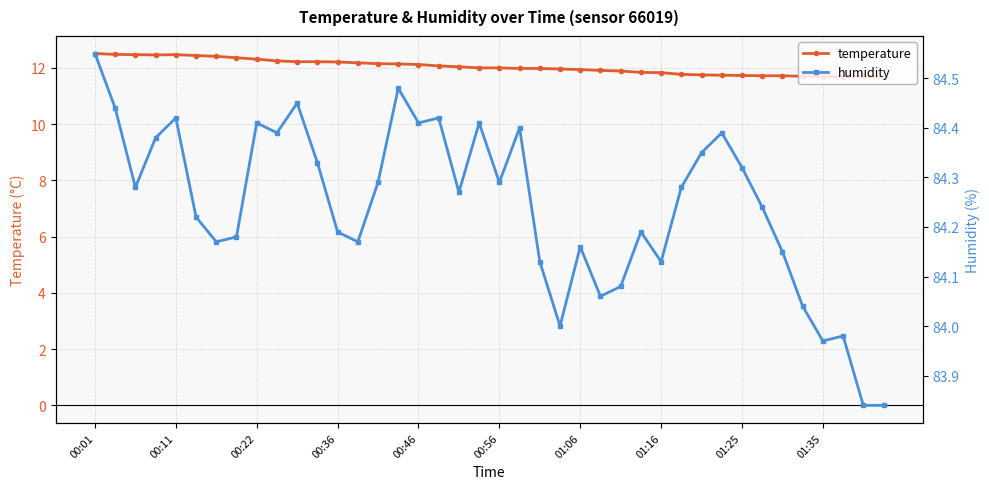

How many values in the temperature series exceed 12?

19